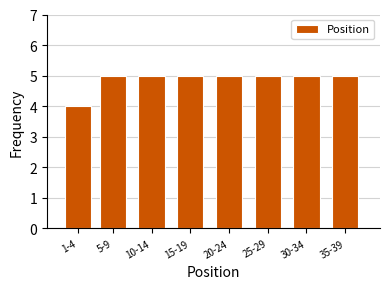

Reading left to right, transcribe all the data shown in this chart.

4	5	5	5	5	5	5	5